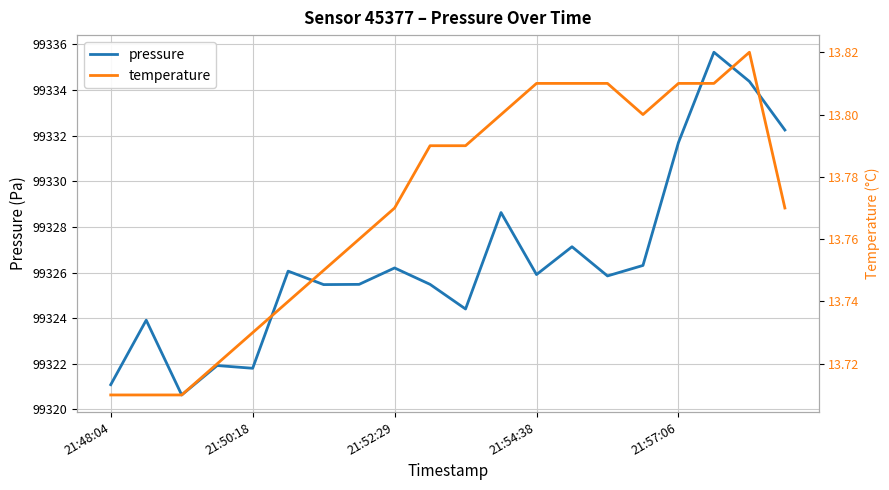

What is the difference between the maximum and minimum values in the temperature series?

0.1